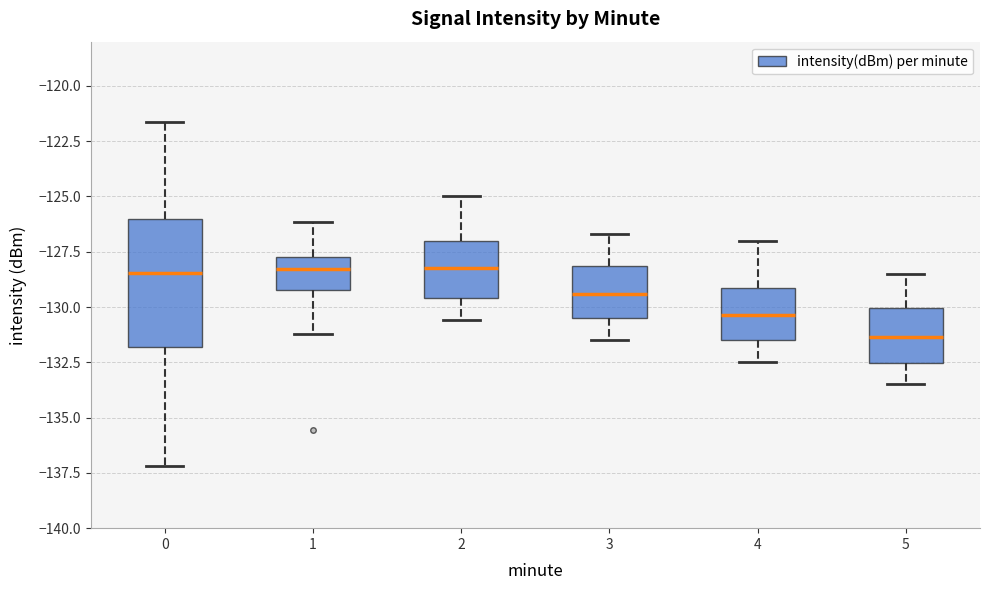

Comparing the boxes themselves (not the whiskers), which one is the tallest?

0